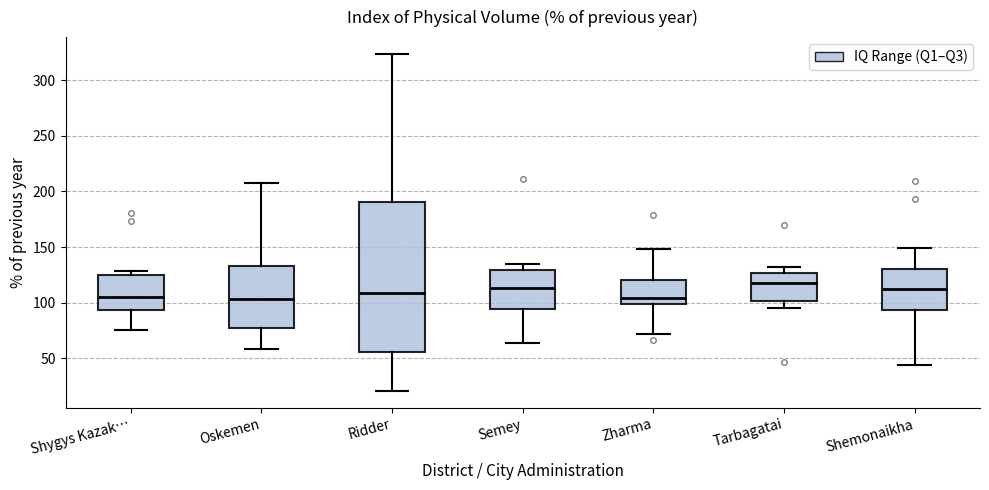

Where is the upper edge of the box for Tarbagatai on the y-axis? The values are not printed on the chart, so give them approximately, as read against the axis.

125